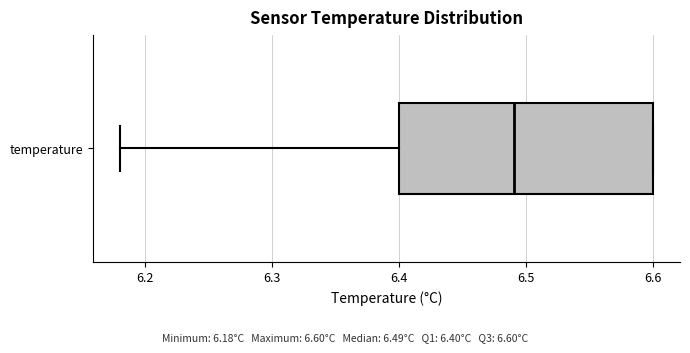

Read this box plot against the x-axis: the position of the median line, the range covered by the box, and the ends of both whiskers. The values are not printed on the chart, so give them approximately, as read against the axis.

median 6.49, box 6.40 to 6.60, whiskers 6.18 to 6.60